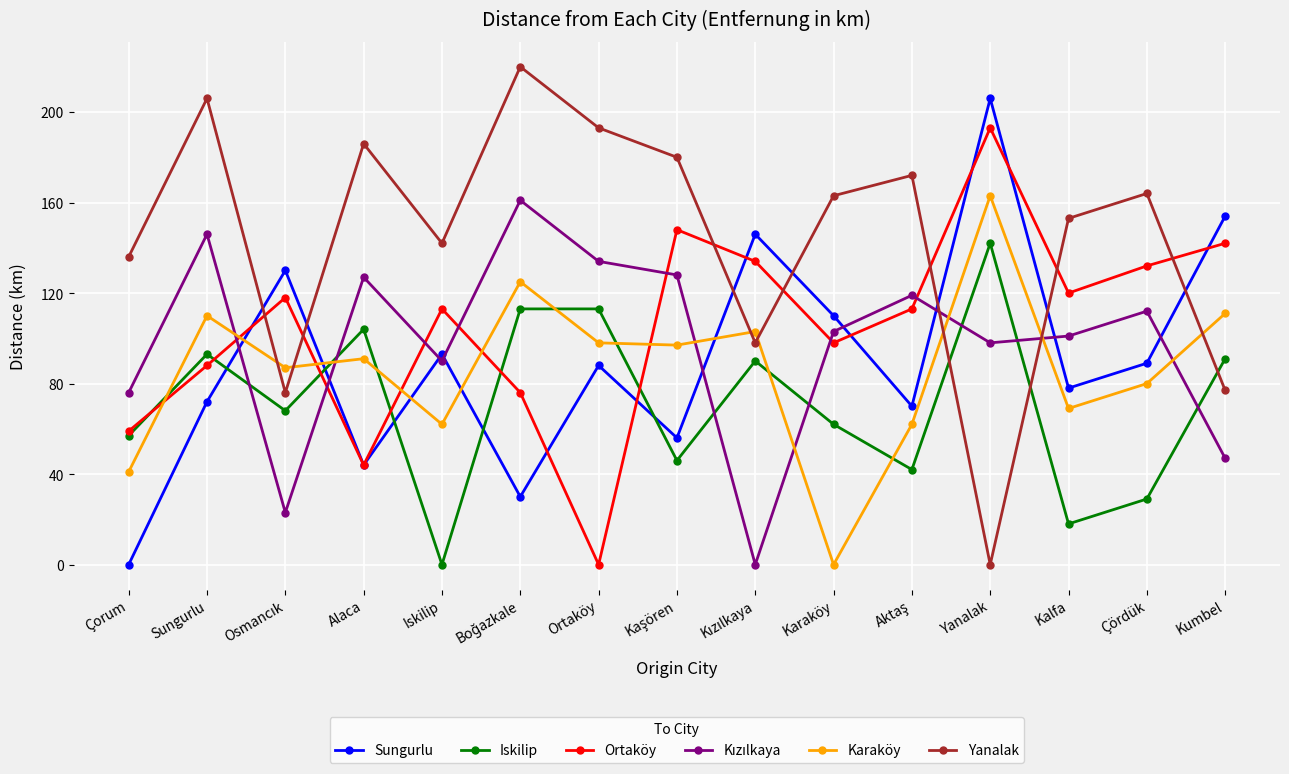

After their last crossing, which series has the higher values: Yanalak or Karaköy?

Karaköy